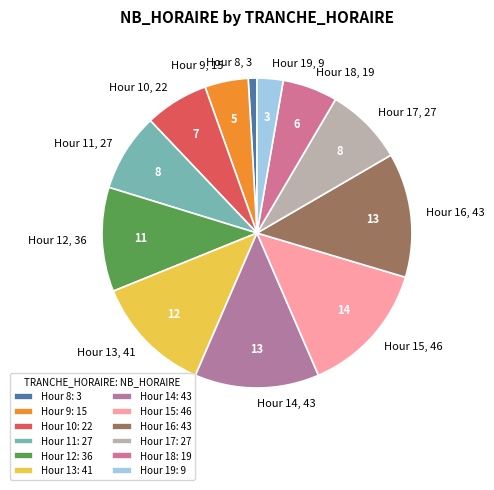

Does any single category account for the majority?

No